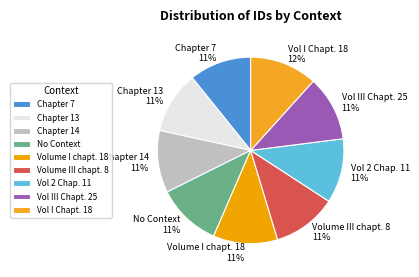

How many segments does this pie chart have?

9